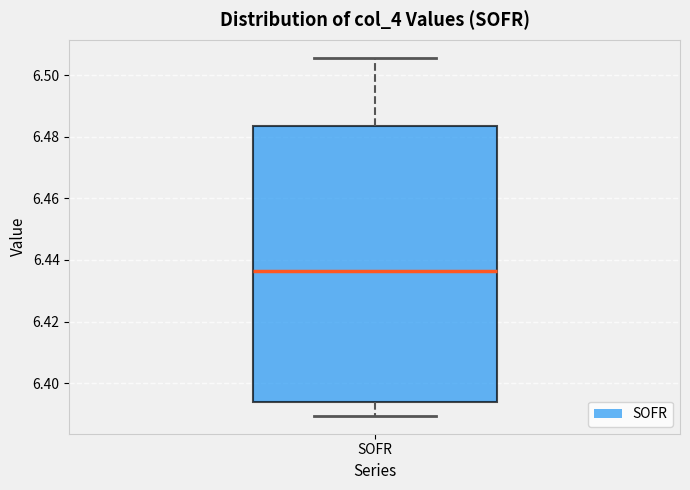

Where does the median line of the box for SOFR sit on the y-axis? The values are not printed on the chart, so give them approximately, as read against the axis.

6.436